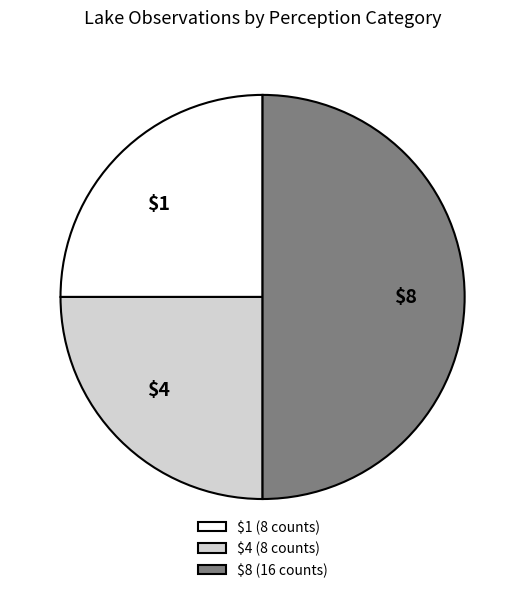

The $1 slice represents 31% of the pie. True or false?

False